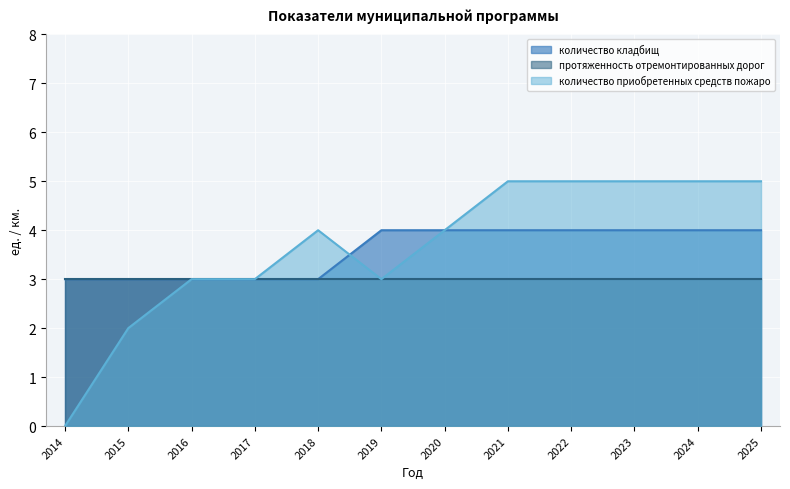

Which series has the largest total across all categories?

количество приобретенных средств пожаро